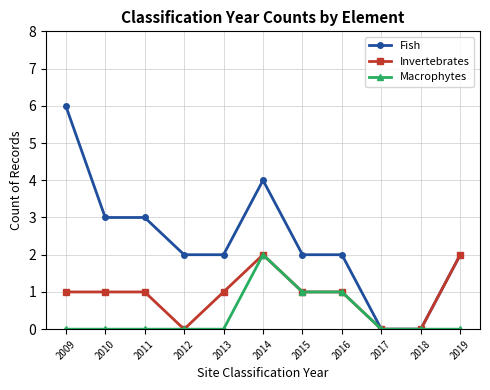

The value of Macrophytes at 2010 is 0. True or false?

True